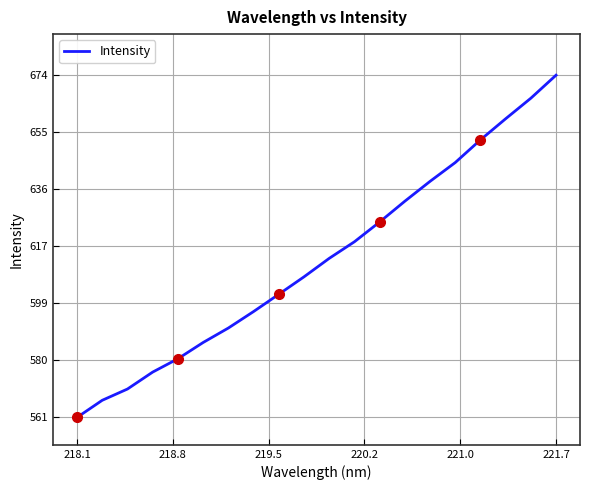

What is the minimum value shown in the chart?

560.9